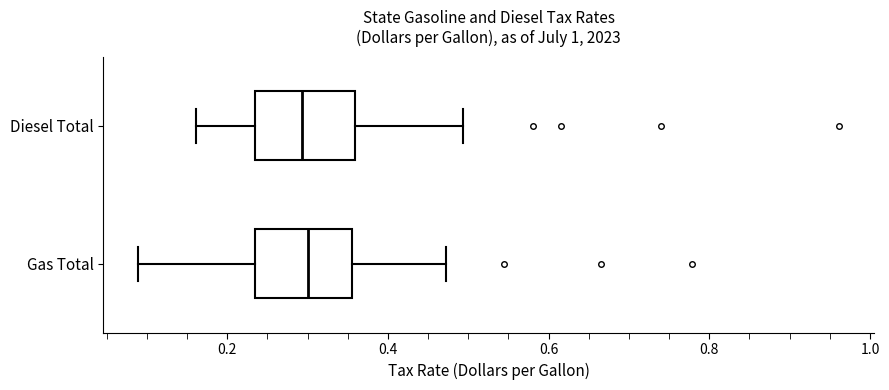

Reading bottom to top, transcribe this box plot: for each box, give where its median line is, the range the box spans, and where its two whiskers end, as read against the x-axis. The values are not printed on the chart, so give them approximately, as read against the axis.

Gas Total: median 0.30, box 0.24 to 0.36, whiskers 0.08 to 0.48
Diesel Total: median 0.30, box 0.24 to 0.36, whiskers 0.16 to 0.50